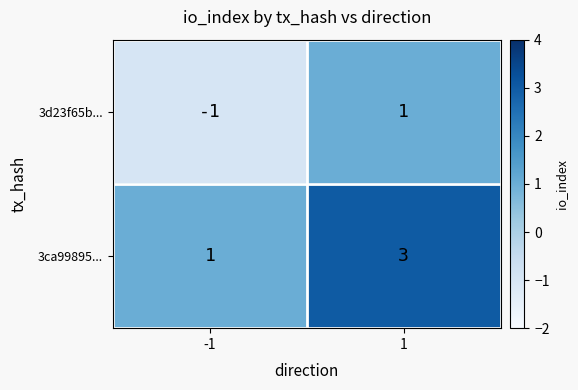

What is the spread (max minus min) of values at -1?

2